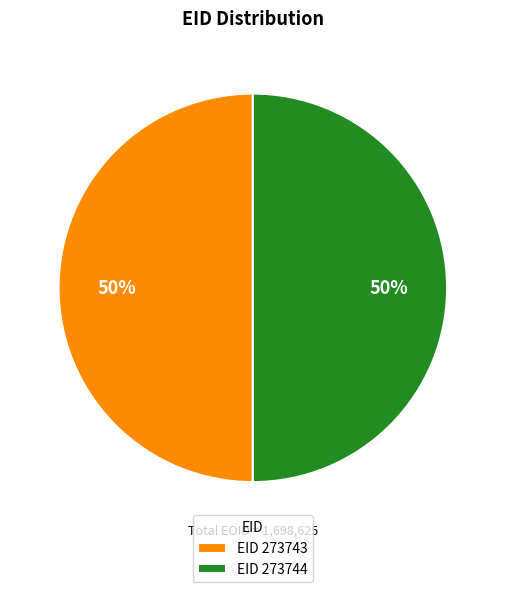

True or false: EID 273743 accounts for 50% of the total.

True